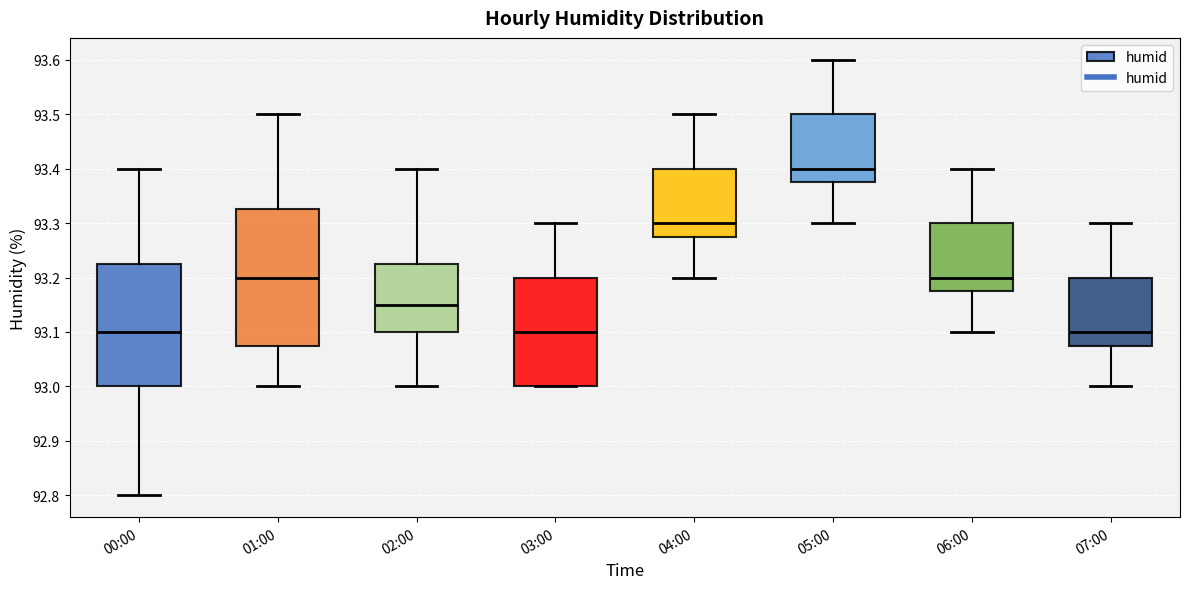

Where does the lower whisker of the box for 04:00 end on the y-axis? The values are not printed on the chart, so give them approximately, as read against the axis.

93.20